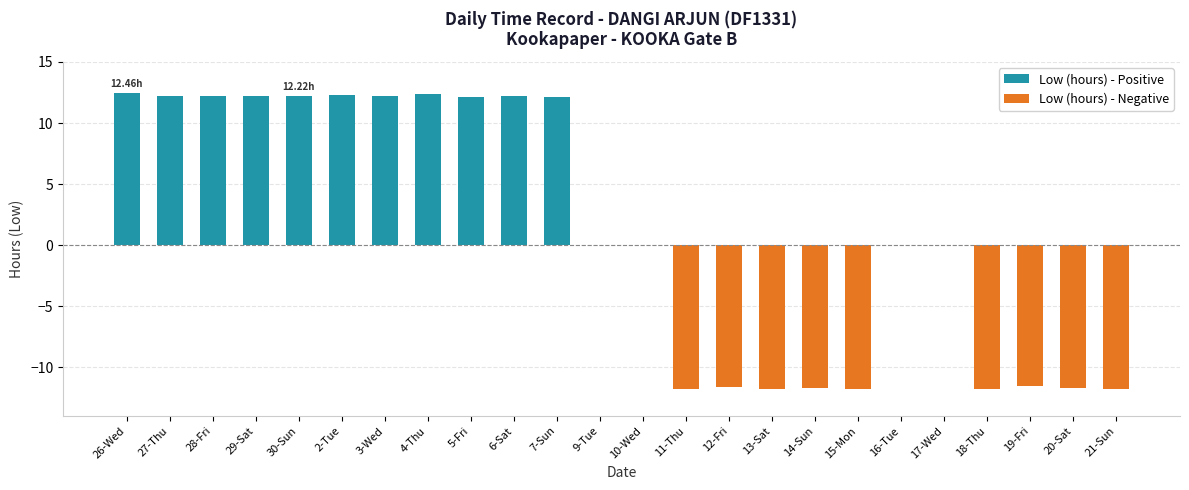

Are the bars horizontal?

No